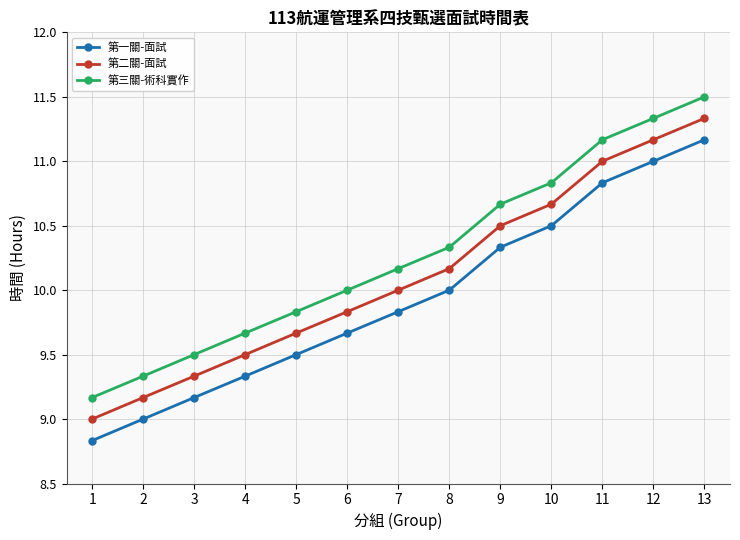

Which series has the largest total across all categories?

第三關-術科實作